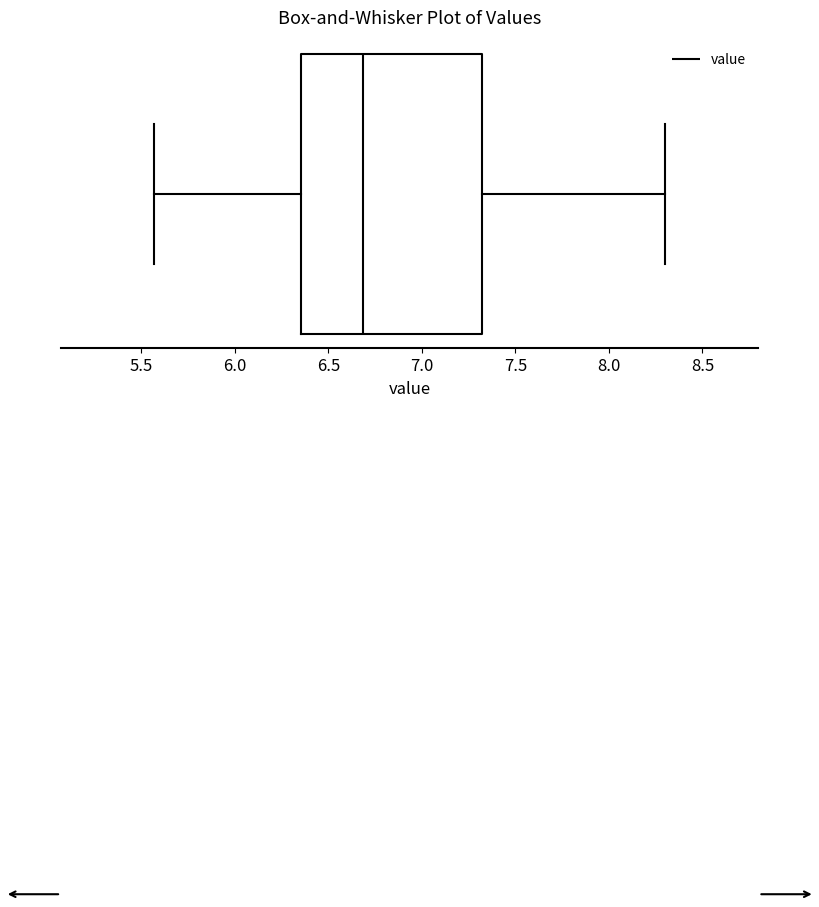

Transcribe this box plot: give where the median line is, the range the box spans, and where the two whiskers end, as read against the x-axis. The values are not printed on the chart, so give them approximately, as read against the axis.

median 6.70, box 6.35 to 7.30, whiskers 5.55 to 8.30